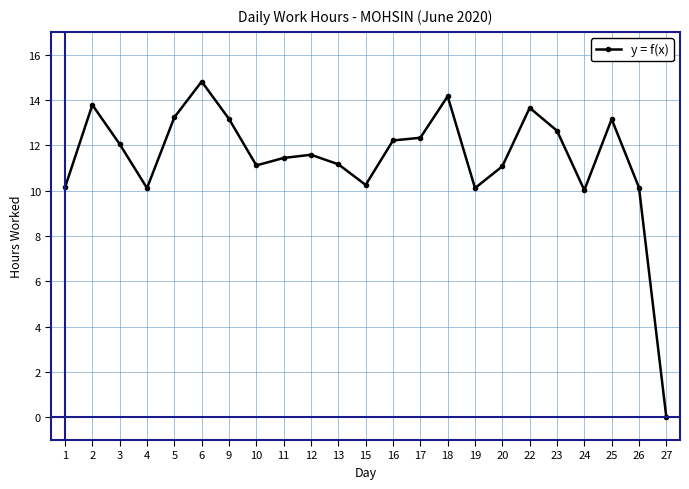

Is it true that the value at 22 is 23.2?

False